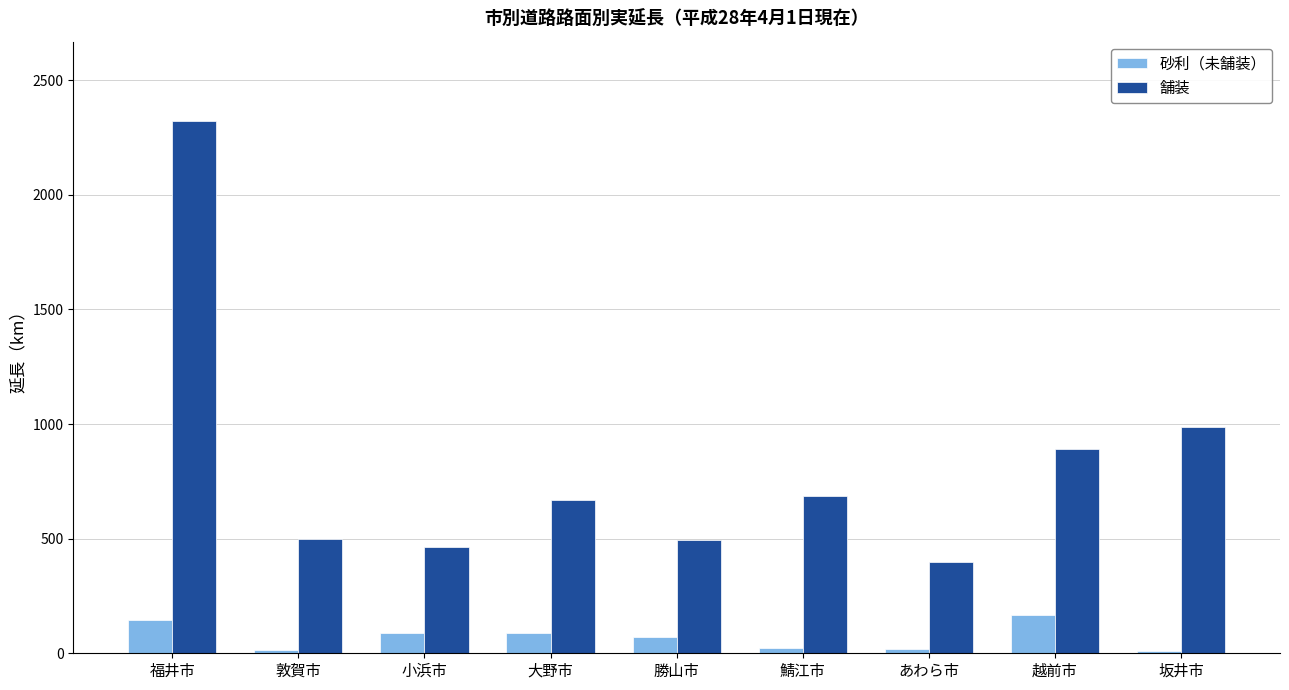

How many data points in 砂利（未舗装） are above 71?

5